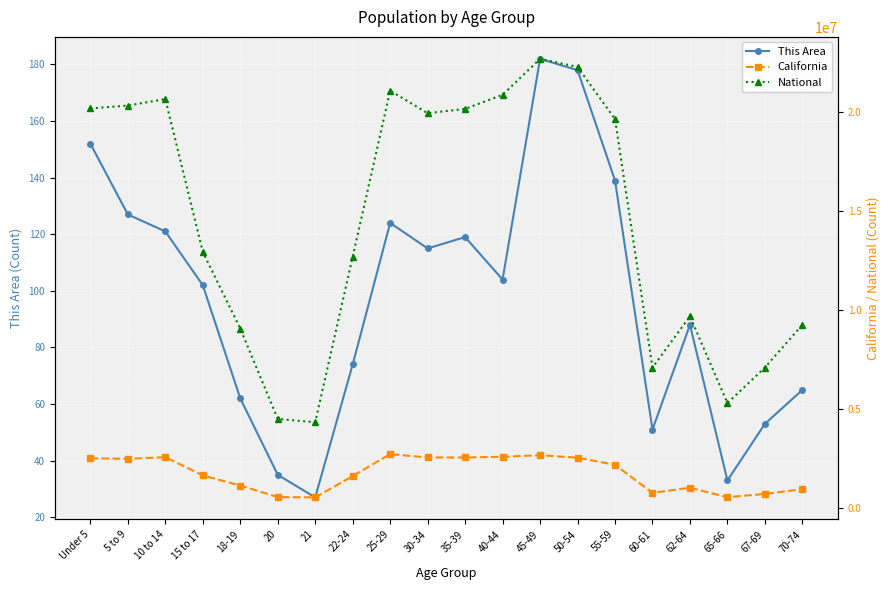

How many data points in California are above 2204296?

9